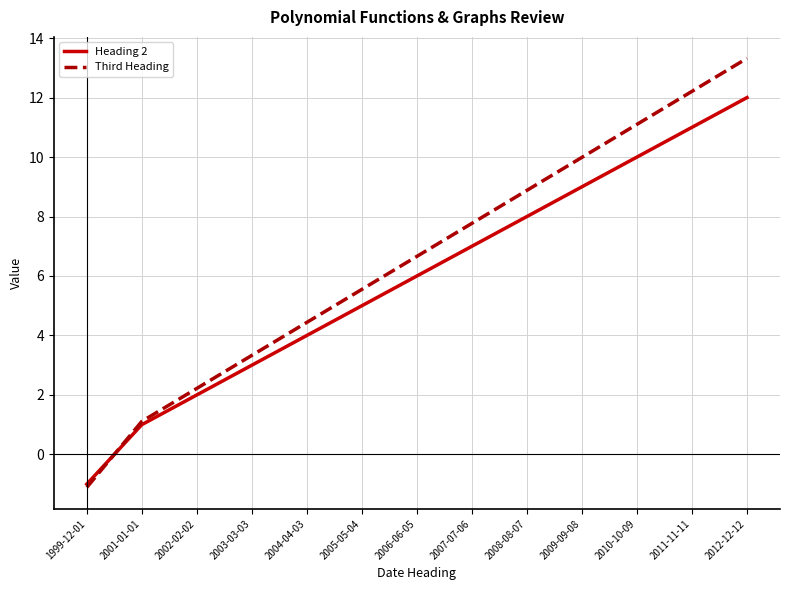

Rank the categories by Third Heading value from lowest to highest.

1999-12-01, 2001-01-01, 2002-02-02, 2003-03-03, 2004-04-03, 2005-05-04, 2006-06-05, 2007-07-06, 2008-08-07, 2009-09-08, 2010-10-09, 2011-11-11, 2012-12-12